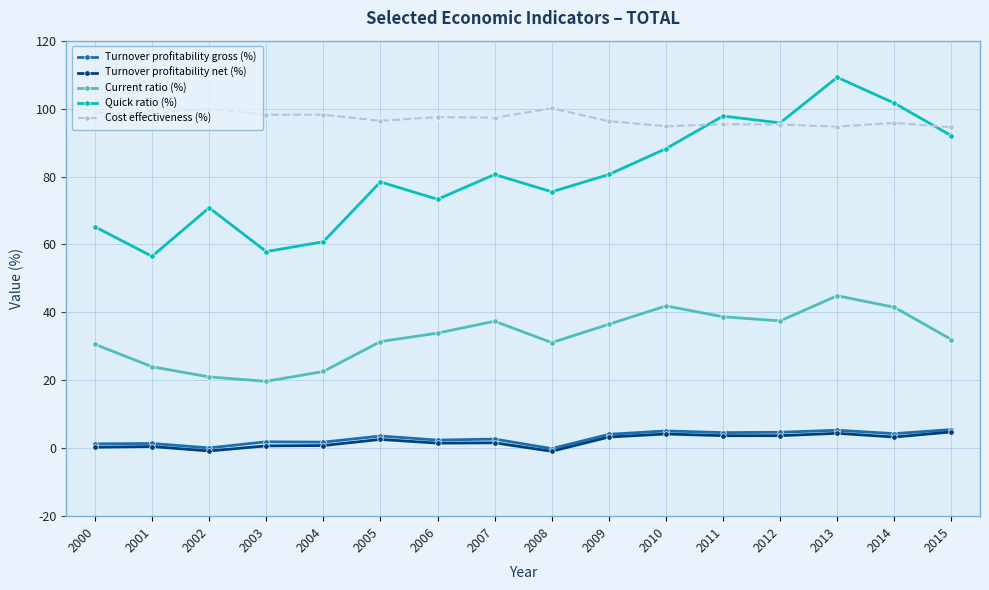

True or false: Cost effectiveness (%) and Turnover profitability gross (%) intersect in this chart.

False